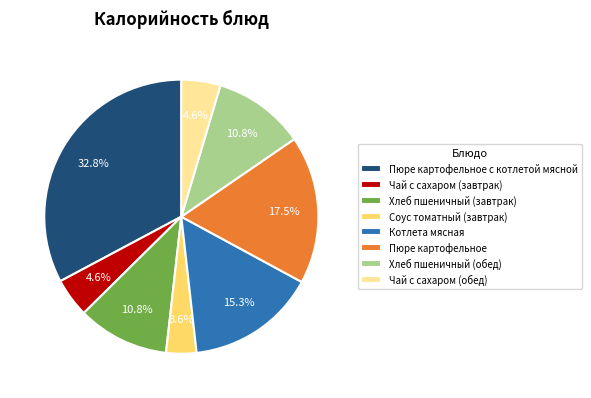

What is the total percentage of Пюре картофельное с котлетой мясной and Хлеб пшеничный (обед)?

43.6%